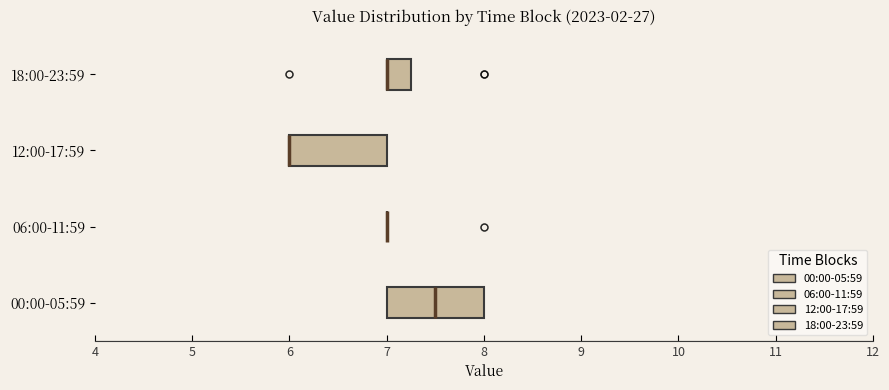

Where is the left edge of the box for 12:00-17:59 on the x-axis? The values are not printed on the chart, so give them approximately, as read against the axis.

6.0